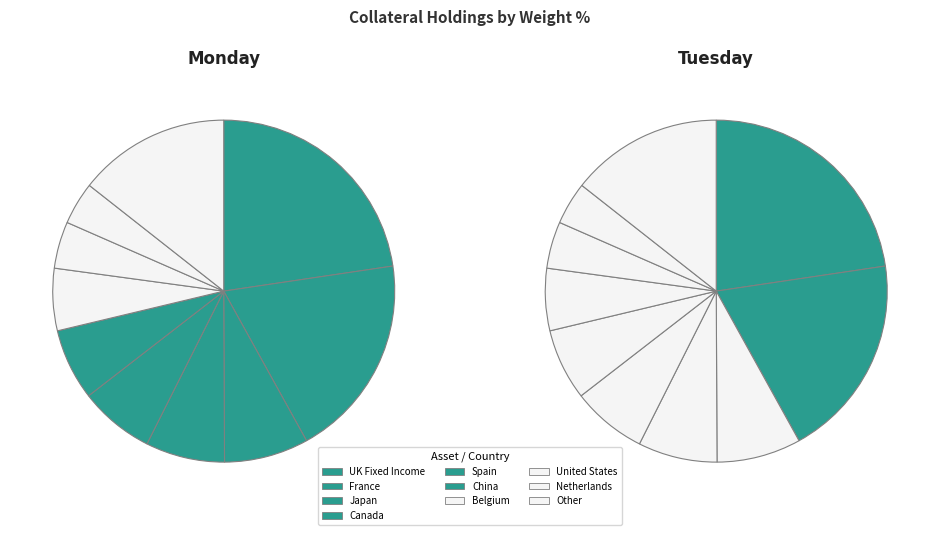

Count the number of slices in the pie.

10